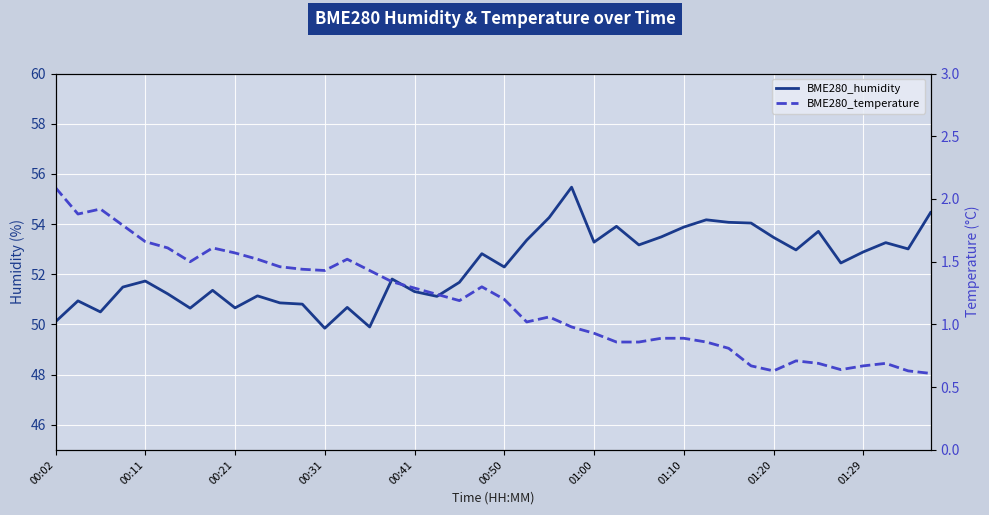

How many lines are shown in the chart?

2